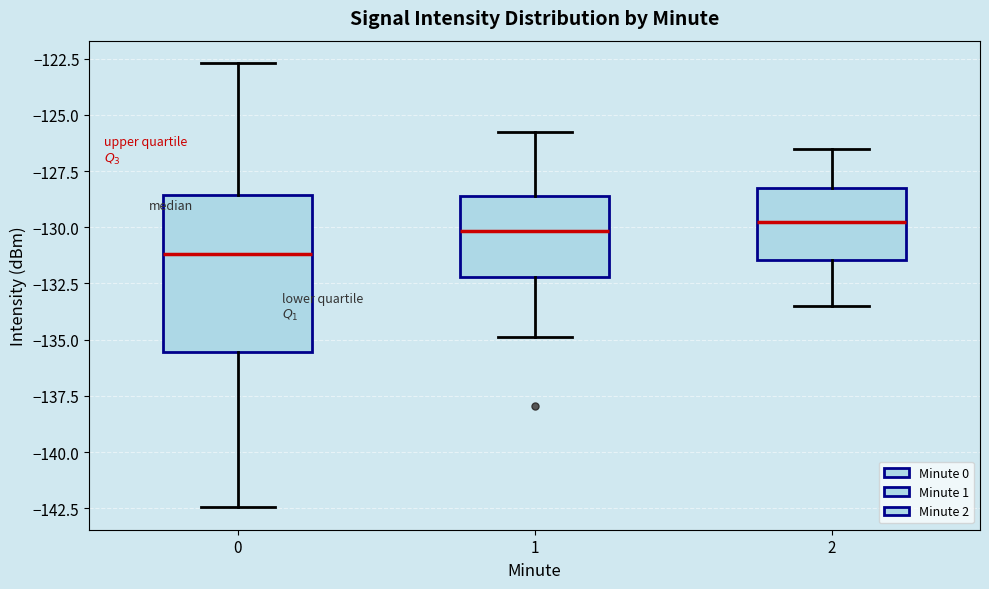

Which box's median line is the lowest?

0